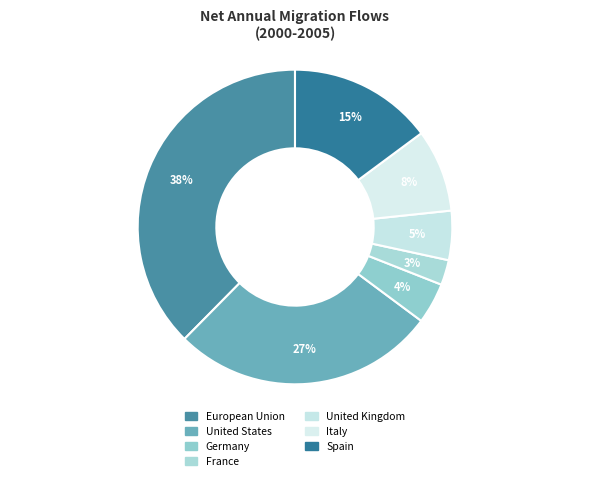

Do Germany and Spain together represent more than half of the pie?

No